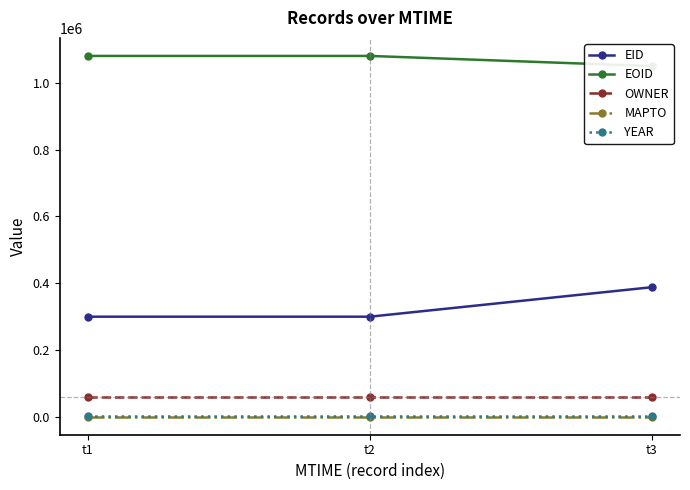

Where does the EID series first go above 299484?

t3